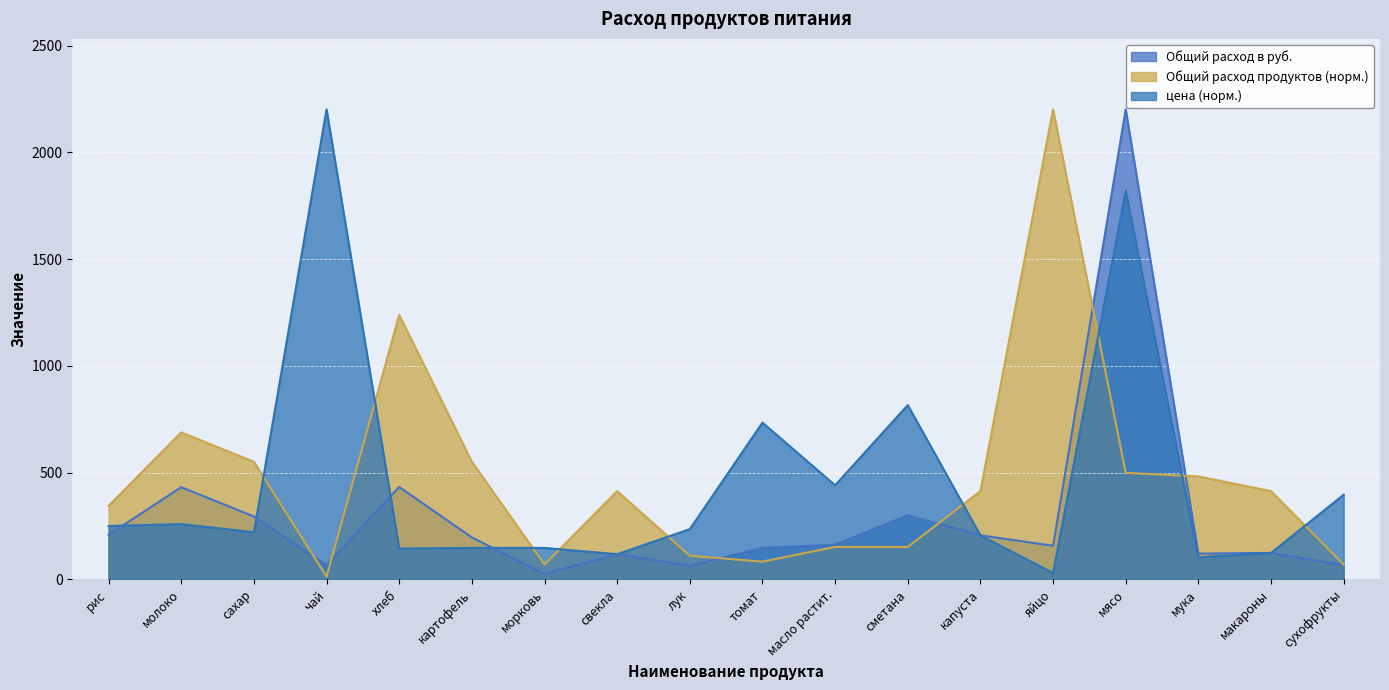

How many times do Общий расход в руб. and цена cross each other?

8